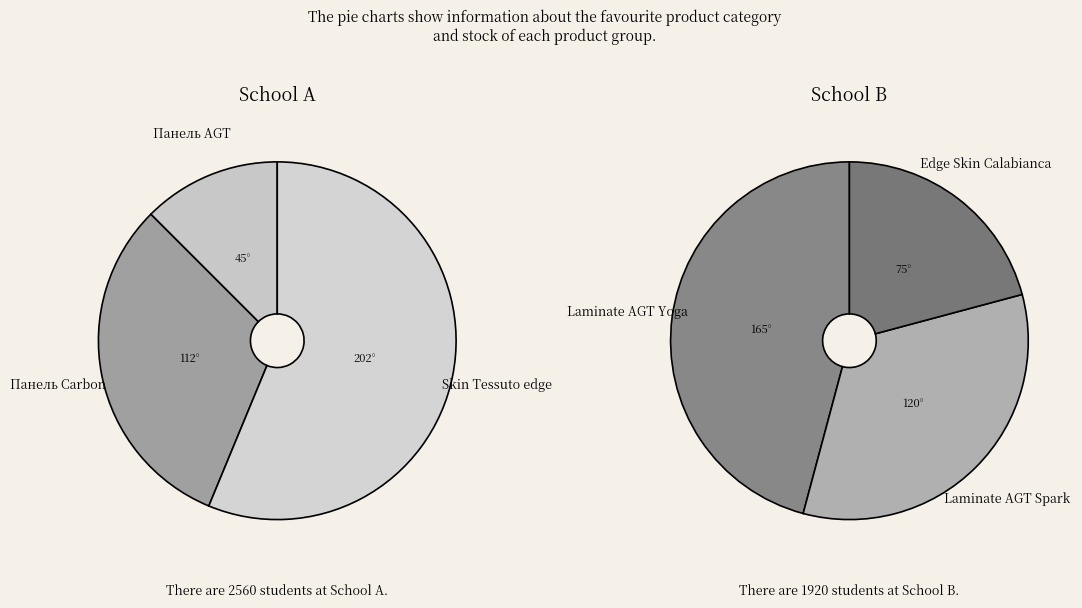

Is it true that Edge Skin Calabianca is 3% of the pie?

False